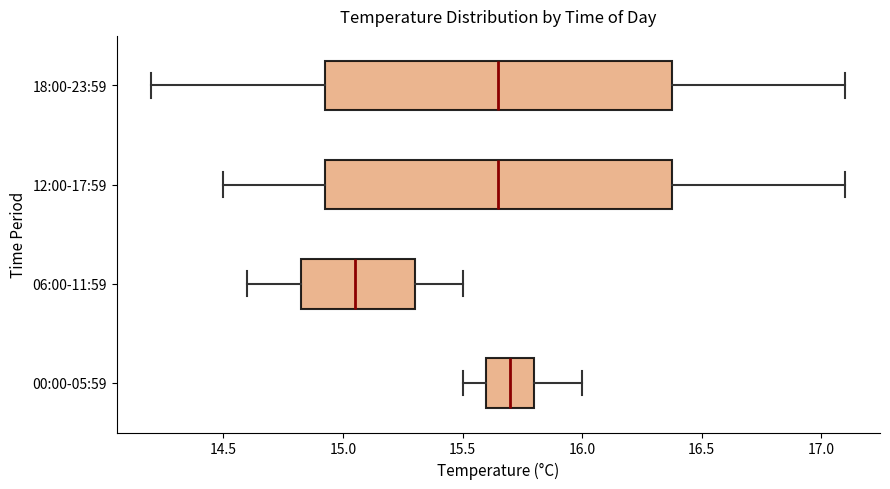

Reading bottom to top, read every box against the x-axis: the position of its median line, the range the box covers, and the ends of its whiskers. The values are not printed on the chart, so give them approximately, as read against the axis.

00:00-05:59: median 15.70, box 15.60 to 15.80, whiskers 15.50 to 16.00
06:00-11:59: median 15.05, box 14.85 to 15.30, whiskers 14.60 to 15.50
12:00-17:59: median 15.65, box 14.95 to 16.40, whiskers 14.50 to 17.10
18:00-23:59: median 15.65, box 14.95 to 16.40, whiskers 14.20 to 17.10